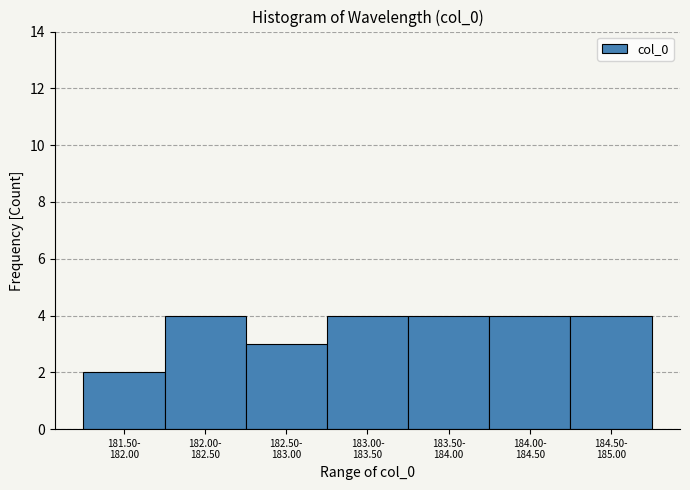

Reading left to right, list all the values displayed in this chart.

2	4	3	4	4	4	4